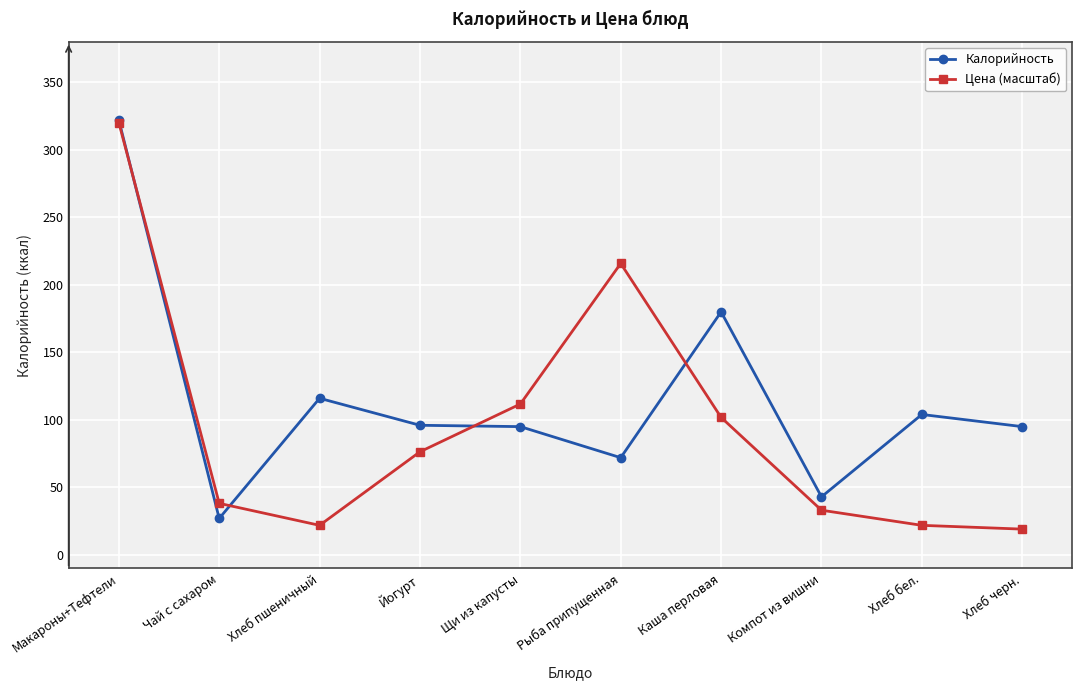

What is the difference between the highest and lowest values at Хлеб пшеничный?

94.1